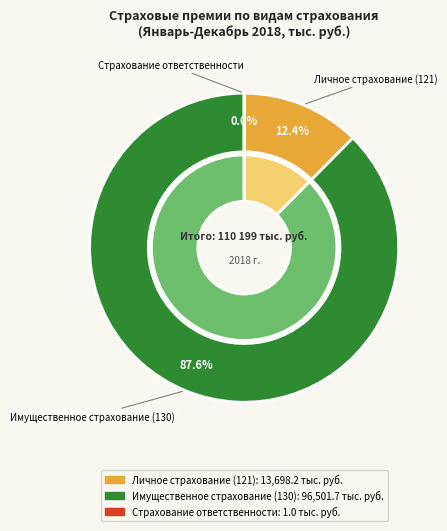

How many slices are in this pie chart?

3